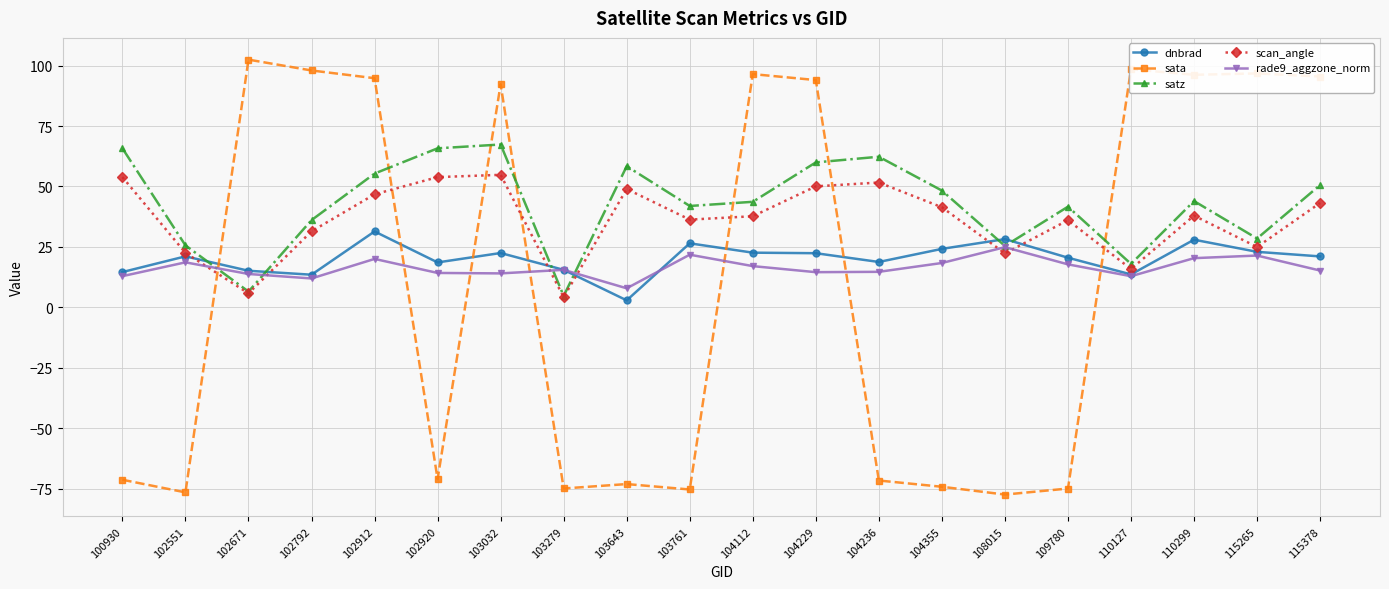

Does the chart have visible grid lines?

Yes